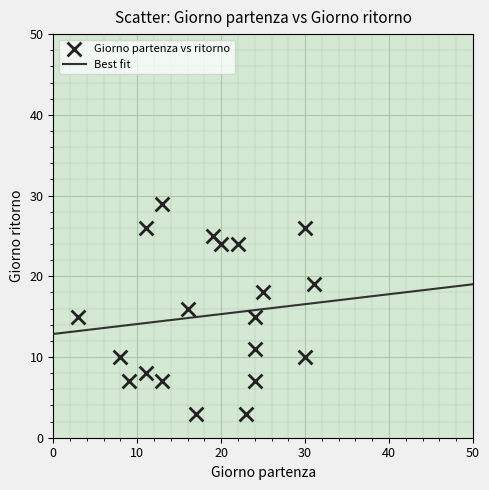

What is the range of Y values (max minus min)?

26